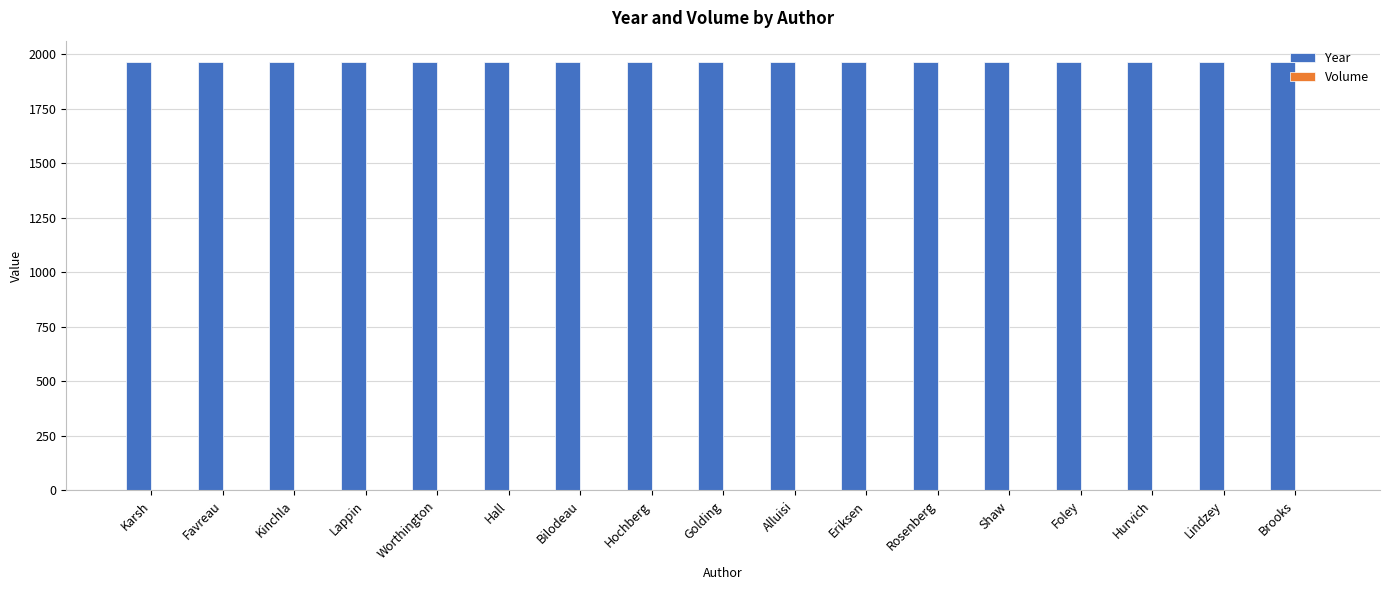

Which series has the largest total across all categories?

Year